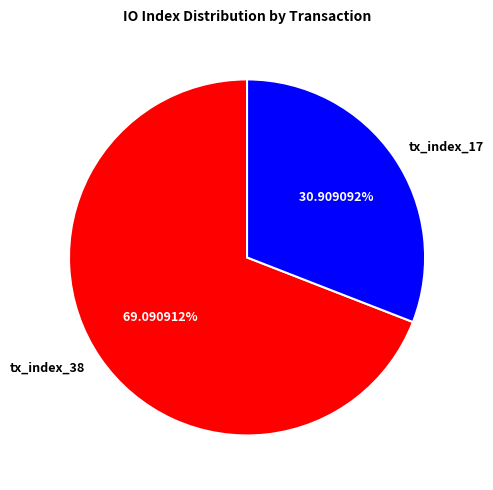

Which has a higher value, tx_index_17 or tx_index_38?

tx_index_38